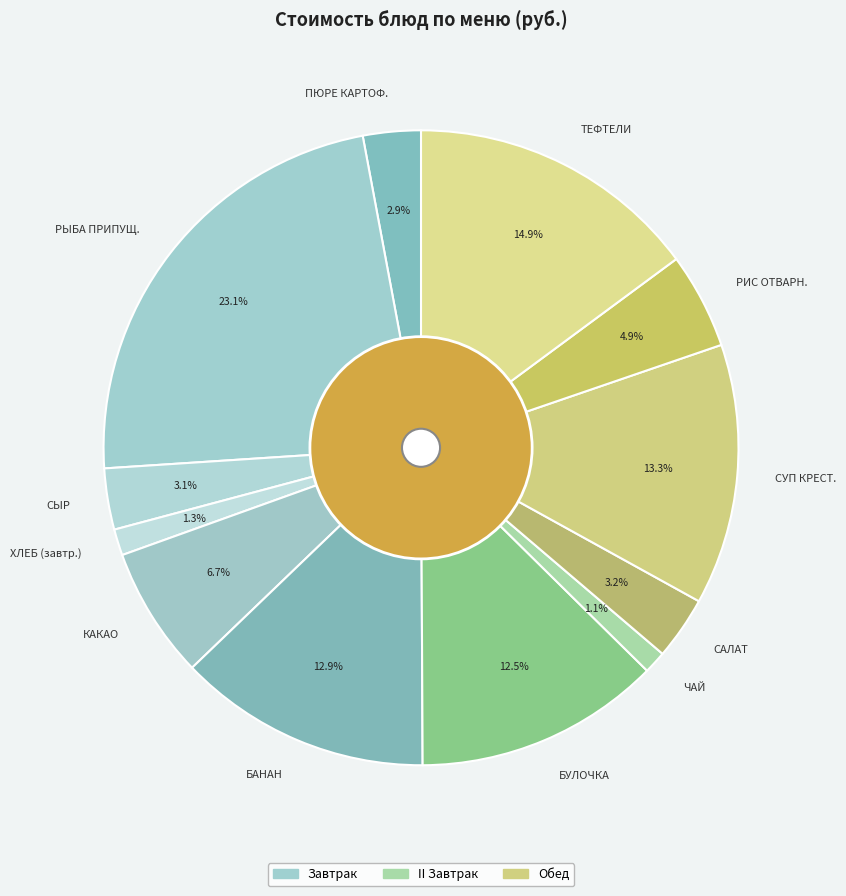

Is there any slice that represents more than half of the pie?

No